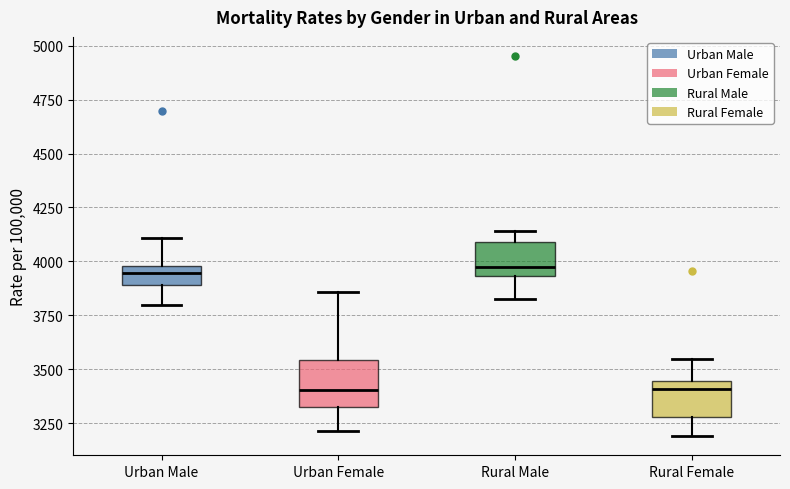

Comparing the boxes themselves (not the whiskers), which one is the tallest?

Urban Female